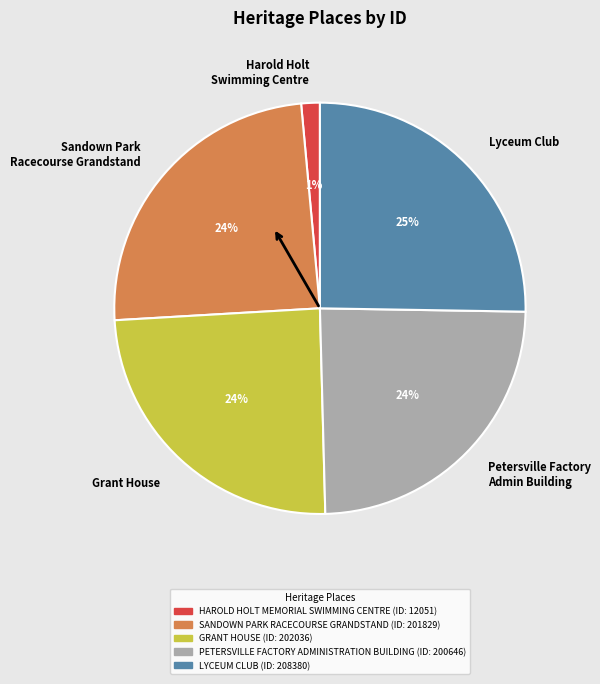

Combined, do Petersville Factory Admin Building and Sandown Park Racecourse Grandstand account for over 50%?

No